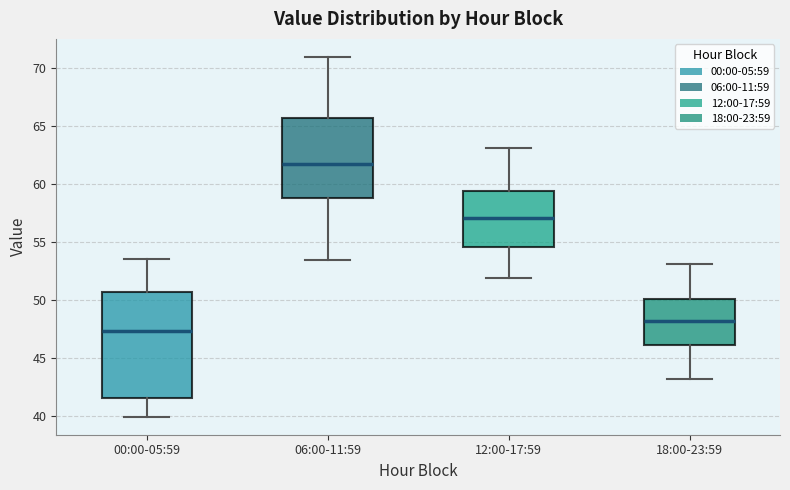

Reading left to right, read every box against the y-axis: the position of its median line, the range the box covers, and the ends of its whiskers. The values are not printed on the chart, so give them approximately, as read against the axis.

00:00-05:59: median 47.5, box 41.5 to 50.5, whiskers 40.0 to 53.5
06:00-11:59: median 61.5, box 59.0 to 65.5, whiskers 53.5 to 71.0
12:00-17:59: median 57.0, box 54.5 to 59.5, whiskers 52.0 to 63.0
18:00-23:59: median 48.0, box 46.0 to 50.0, whiskers 43.0 to 53.0